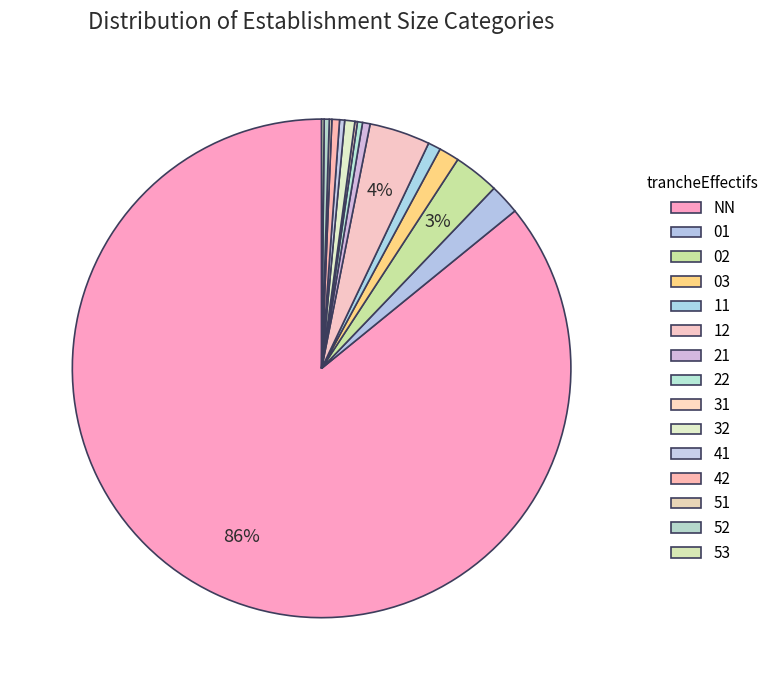

Is the sum of 02 and 53 greater than half?

No